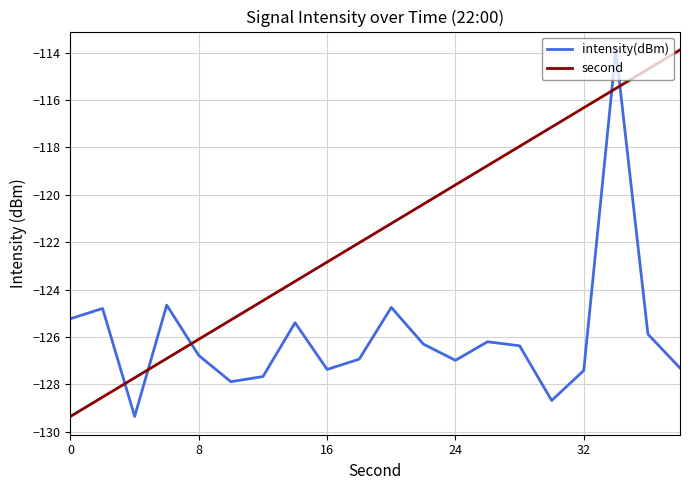

Which series has the largest total across all categories?

second